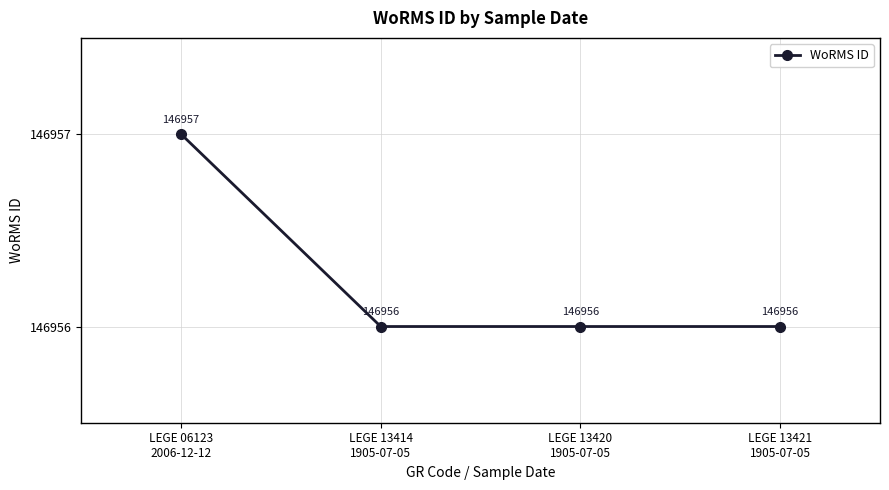

How many values are between 146956 and 146957?

4